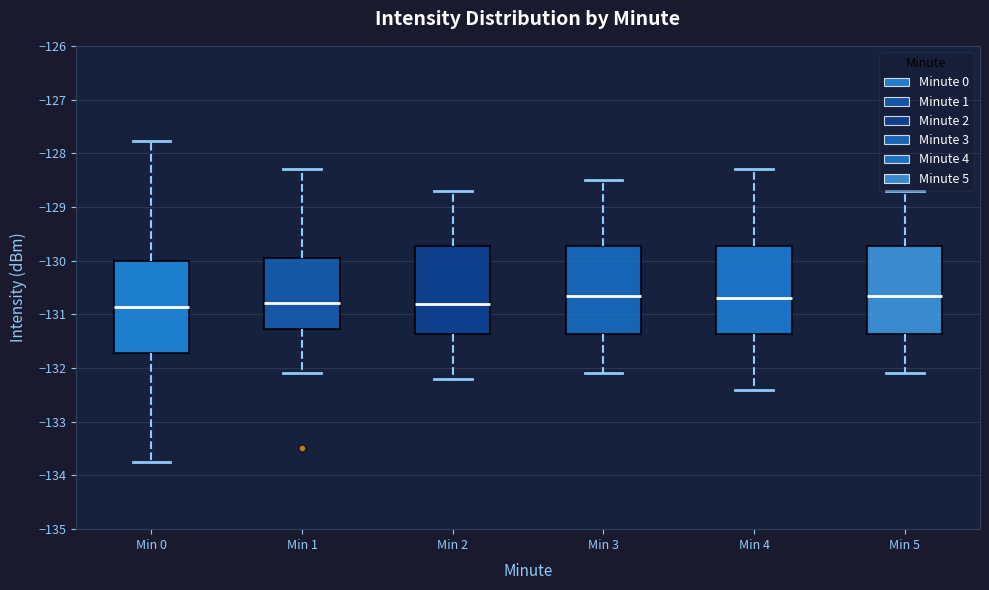

Reading left to right, read every box against the y-axis: the position of its median line, the range the box covers, and the ends of its whiskers. The values are not printed on the chart, so give them approximately, as read against the axis.

Min 0: median -130.9, box -131.7 to -130.0, whiskers -133.7 to -127.8
Min 1: median -130.8, box -131.3 to -129.9, whiskers -132.1 to -128.3
Min 2: median -130.8, box -131.4 to -129.7, whiskers -132.2 to -128.7
Min 3: median -130.6, box -131.4 to -129.7, whiskers -132.1 to -128.5
Min 4: median -130.7, box -131.4 to -129.7, whiskers -132.4 to -128.3
Min 5: median -130.6, box -131.4 to -129.7, whiskers -132.1 to -128.7